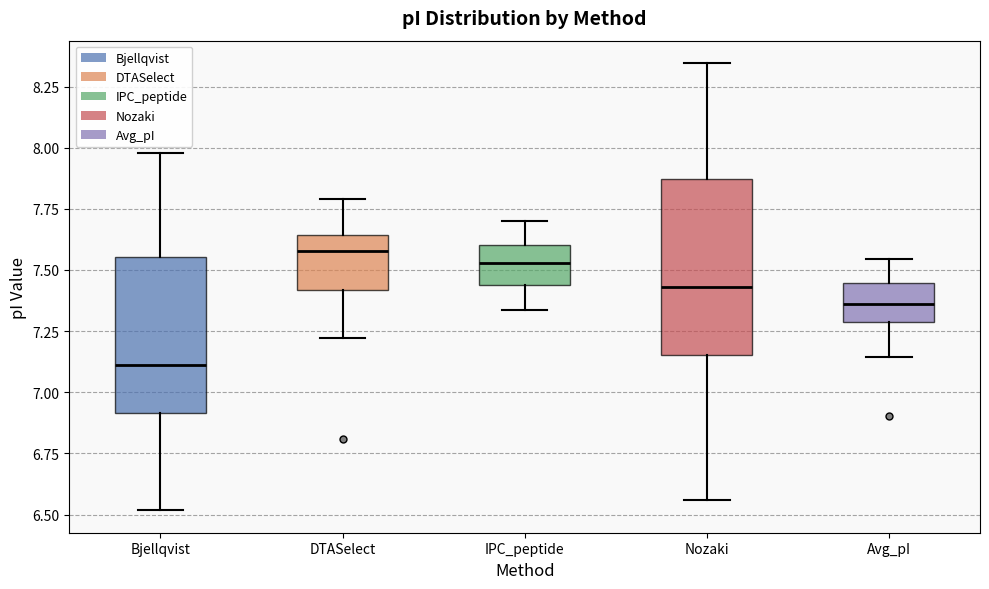

Reading left to right, transcribe this box plot: for each box, give where its median line is, the range the box spans, and where its two whiskers end, as read against the y-axis. The values are not printed on the chart, so give them approximately, as read against the axis.

Bjellqvist: median 7.10, box 6.90 to 7.55, whiskers 6.50 to 8.00
DTASelect: median 7.60, box 7.40 to 7.65, whiskers 7.20 to 7.80
IPC_peptide: median 7.55, box 7.45 to 7.60, whiskers 7.35 to 7.70
Nozaki: median 7.45, box 7.15 to 7.85, whiskers 6.55 to 8.35
Avg_pI: median 7.35, box 7.30 to 7.45, whiskers 7.15 to 7.55